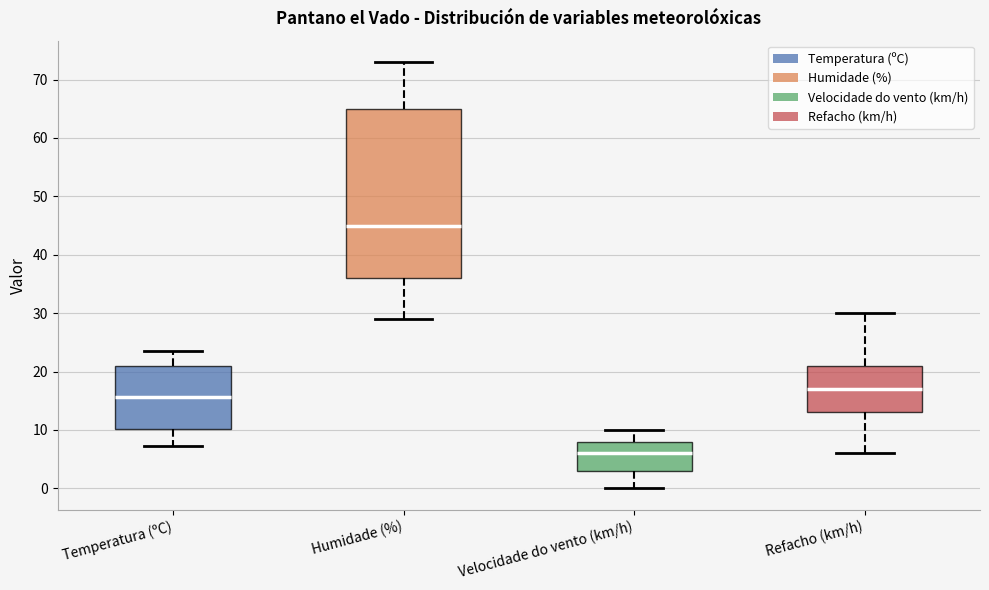

Reading left to right, read every box against the y-axis: the position of its median line, the range the box covers, and the ends of its whiskers. The values are not printed on the chart, so give them approximately, as read against the axis.

Temperatura (ºC): median 16, box 10 to 21, whiskers 7 to 24
Humidade (%): median 45, box 36 to 65, whiskers 29 to 73
Velocidade do vento (km/h): median 6, box 3 to 8, whiskers 0 to 10
Refacho (km/h): median 17, box 13 to 21, whiskers 6 to 30